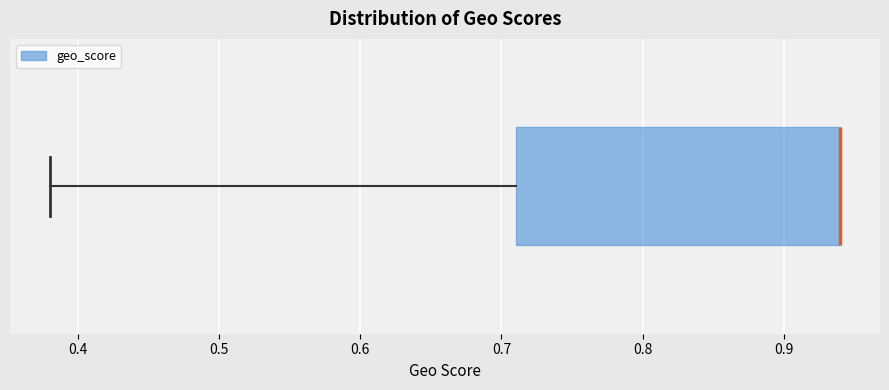

Transcribe this box plot: give where the median line is, the range the box spans, and where the two whiskers end, as read against the x-axis. The values are not printed on the chart, so give them approximately, as read against the axis.

median 0.94 (drawn on the box's right edge), box 0.71 to 0.94, whiskers 0.38 to 0.94